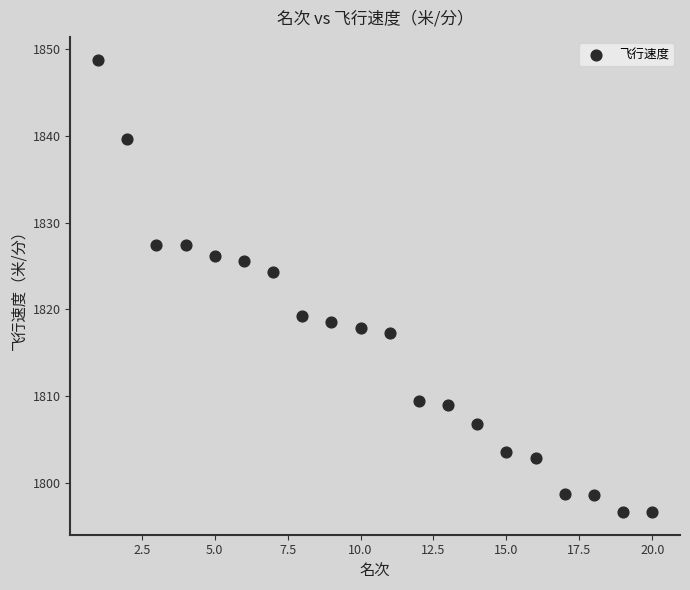

What is the range of X values (max minus min)?

19.0